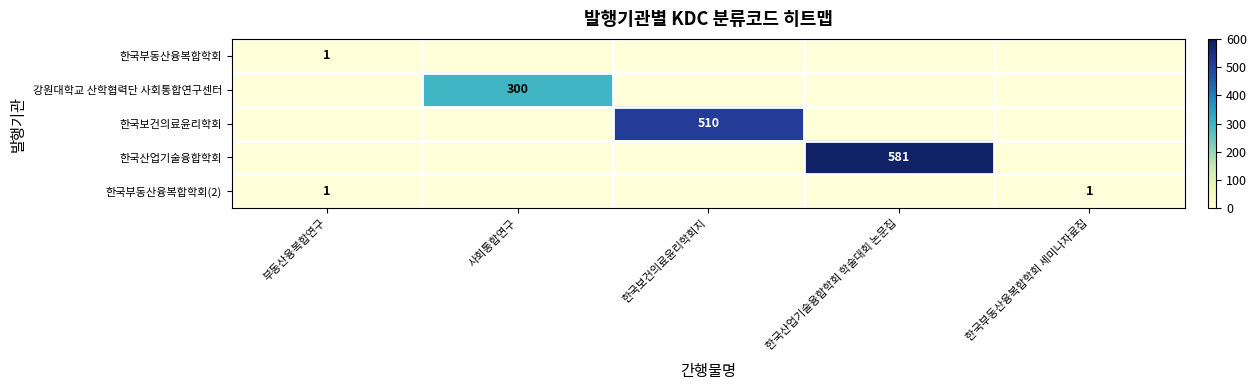

True or false: 한국부동산융복합학회(2) has a value of 1 at 부동산융복합연구.

True